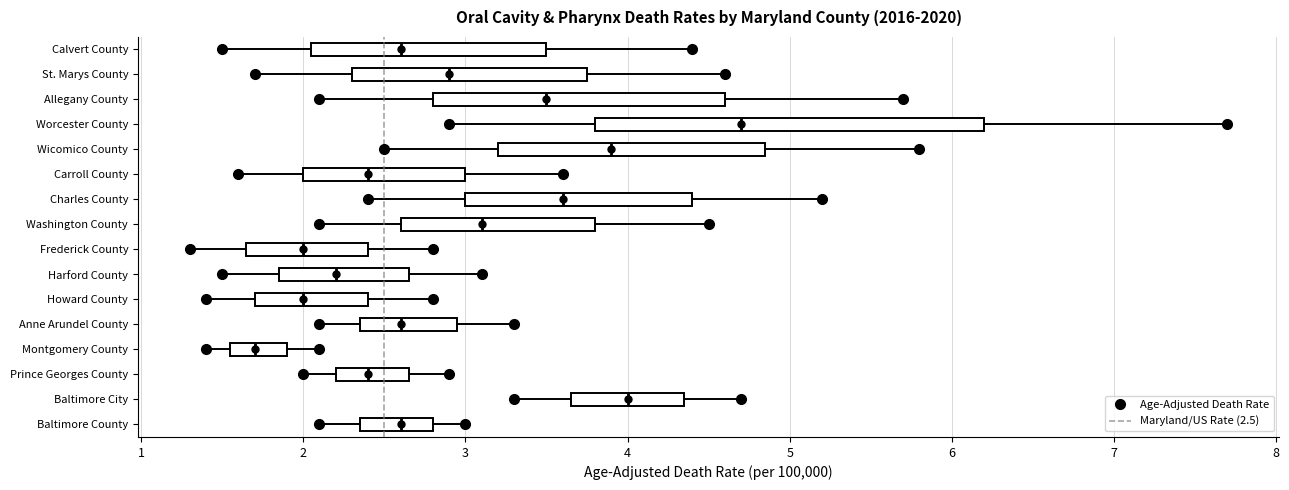

Comparing the boxes themselves (not the whiskers), which one is the widest?

Worcester County